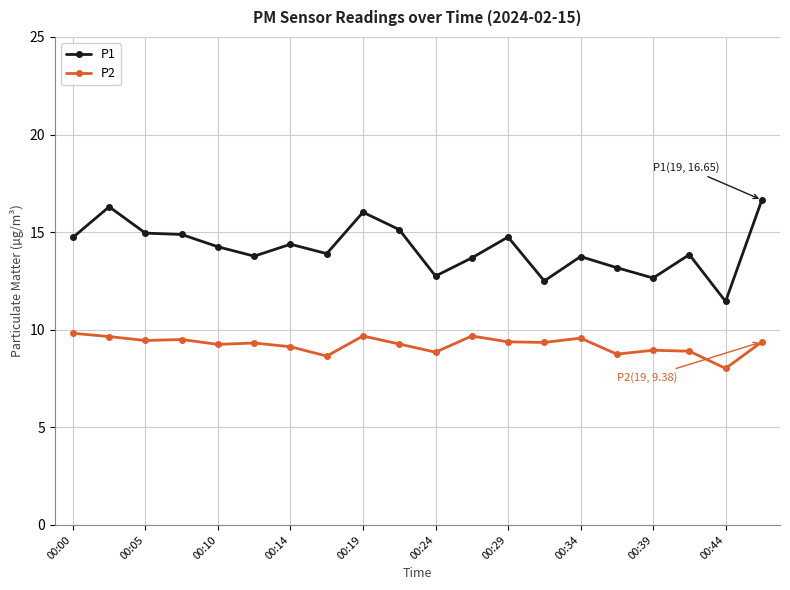

Which series has the largest total across all categories?

P1